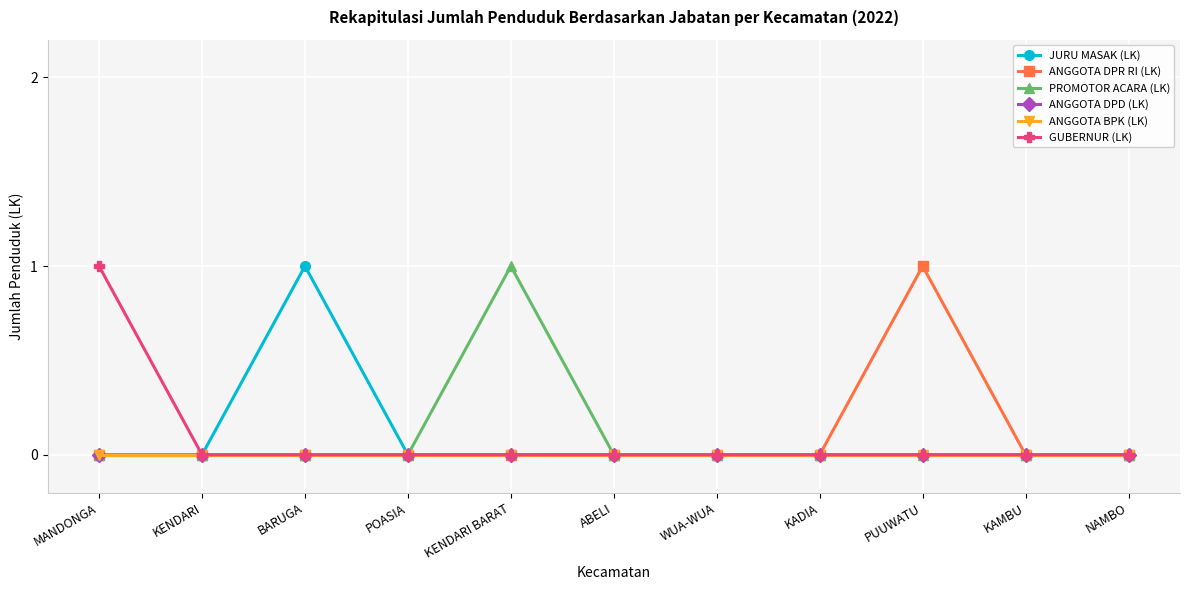

What is the greatest value displayed?

1